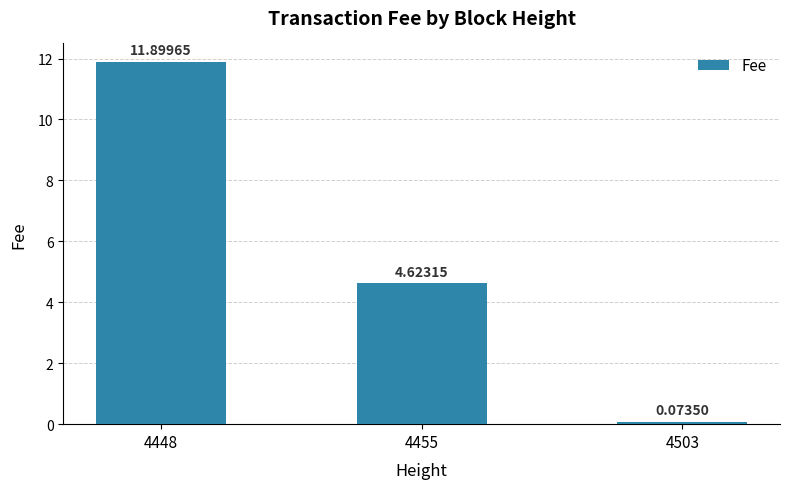

What is the difference between the maximum and minimum values?

11.8